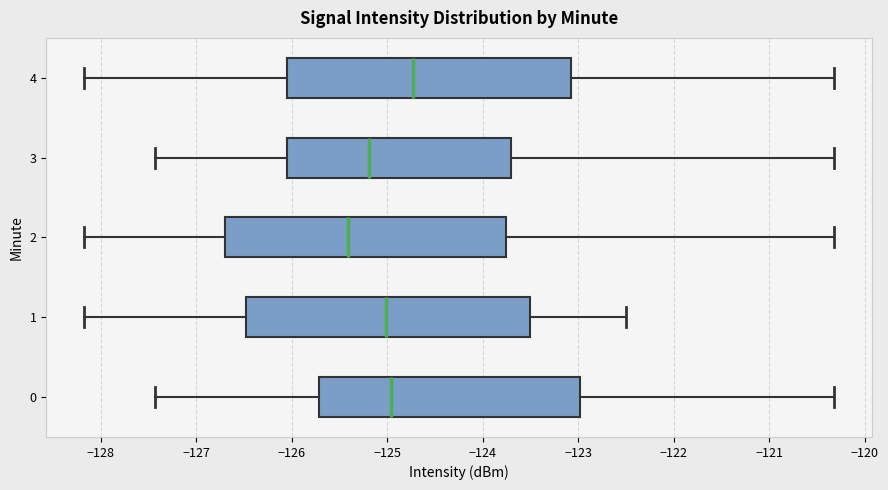

Where does the median line of the box at y = 2 sit on the x-axis? The values are not printed on the chart, so give them approximately, as read against the axis.

-125.4